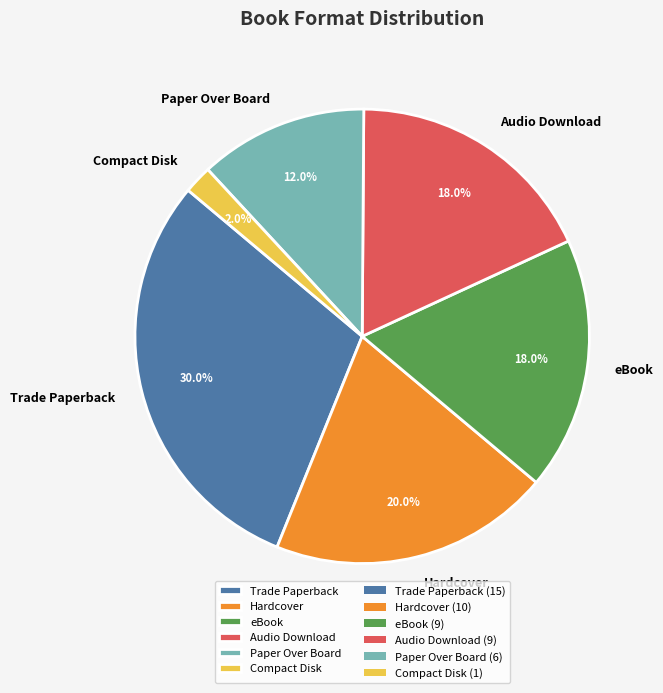

Which slice is the largest?

Trade Paperback